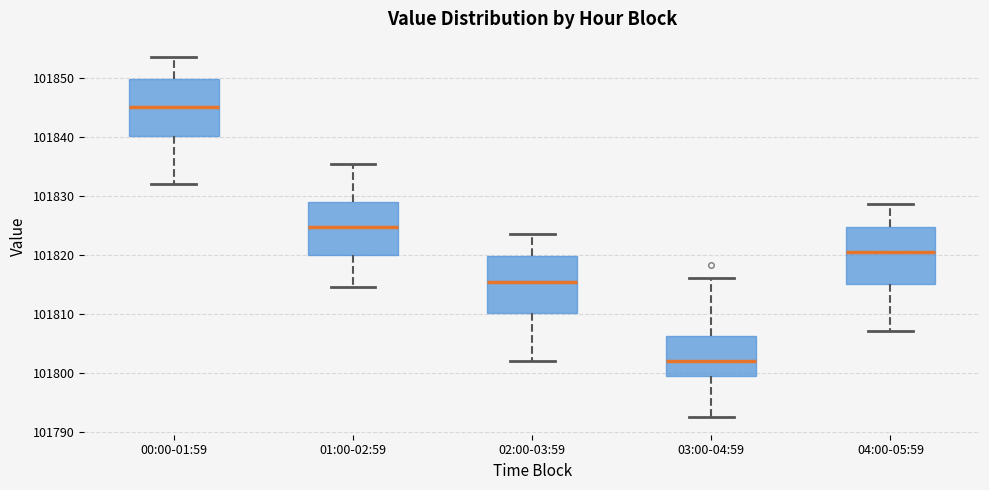

Which box has the highest median line?

00:00-01:59